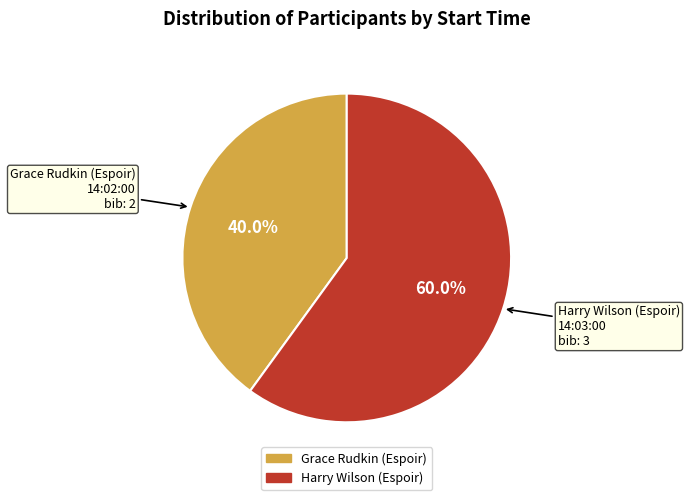

Does any single category account for the majority?

Yes